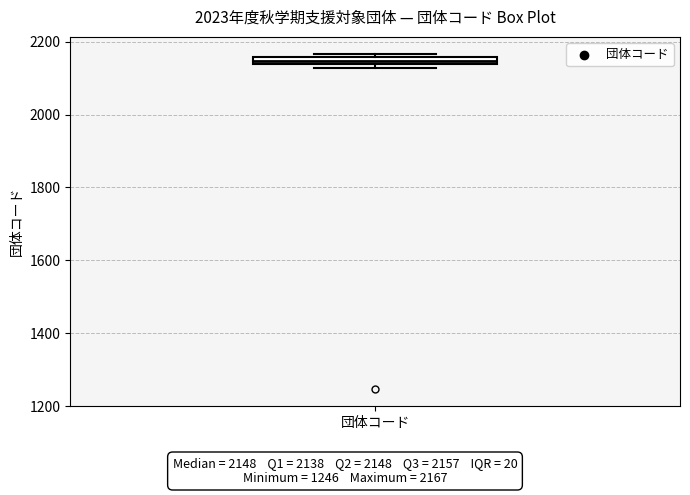

Where is the upper edge of the box for 団体コード on the y-axis? The values are not printed on the chart, so give them approximately, as read against the axis.

2160